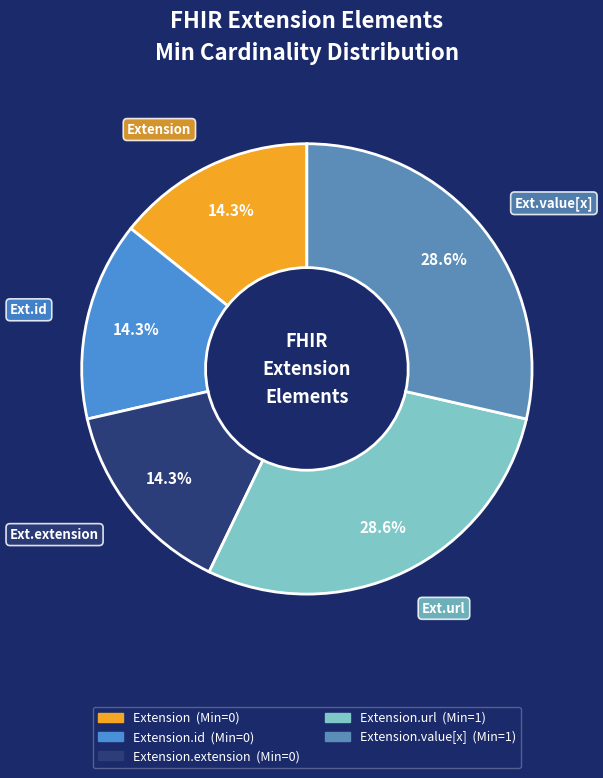

Which slice is the smallest?

Extension